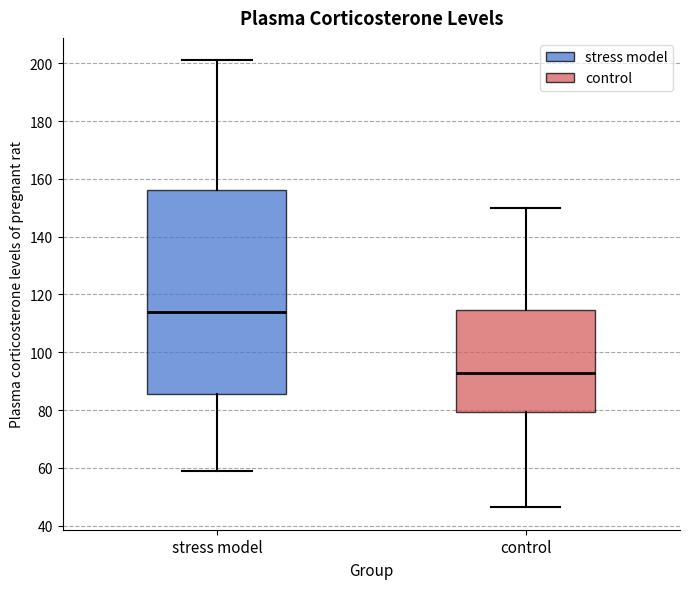

Which box is the tallest, from its lower edge to its upper edge?

stress model